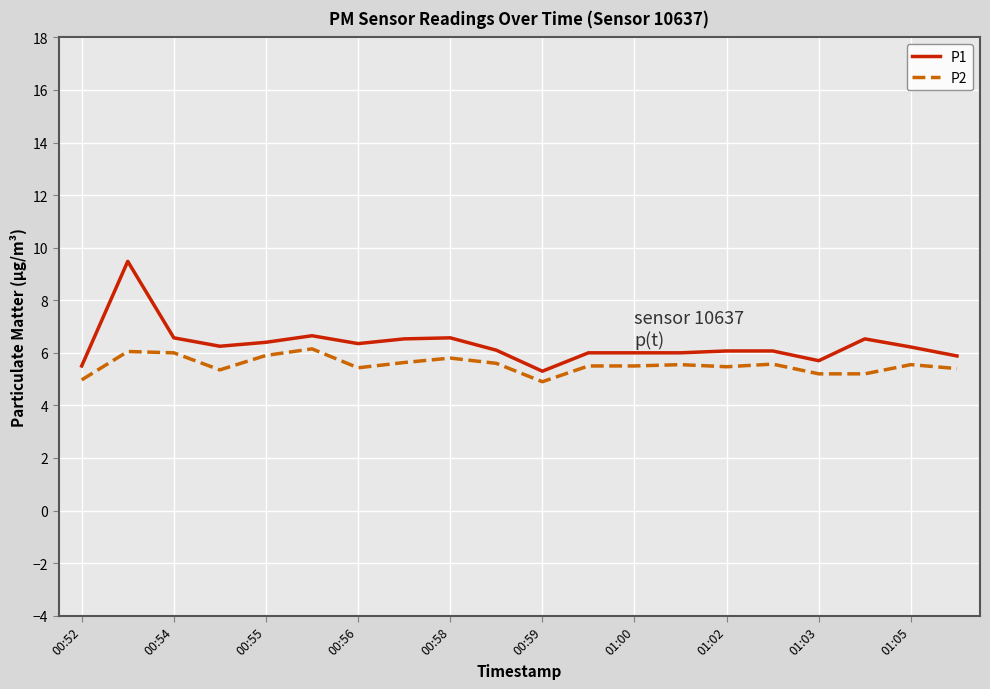

Which series has the widest spread of values?

P1